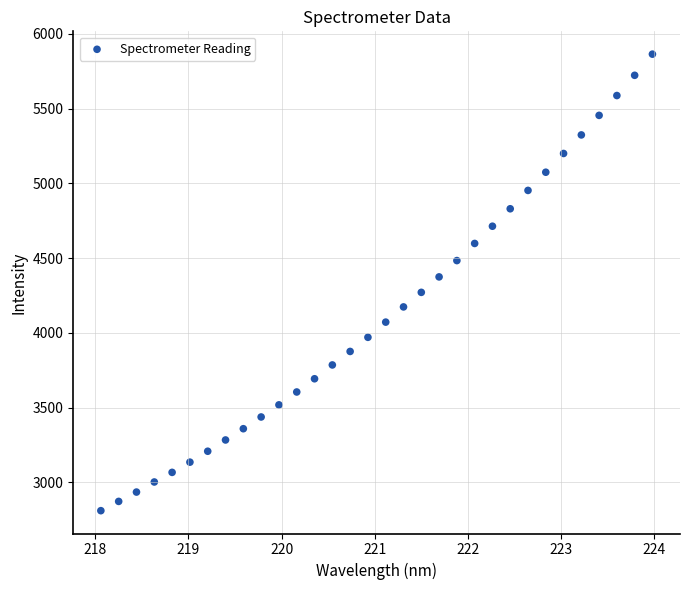

What is the range of Y values (max minus min)?

3054.7